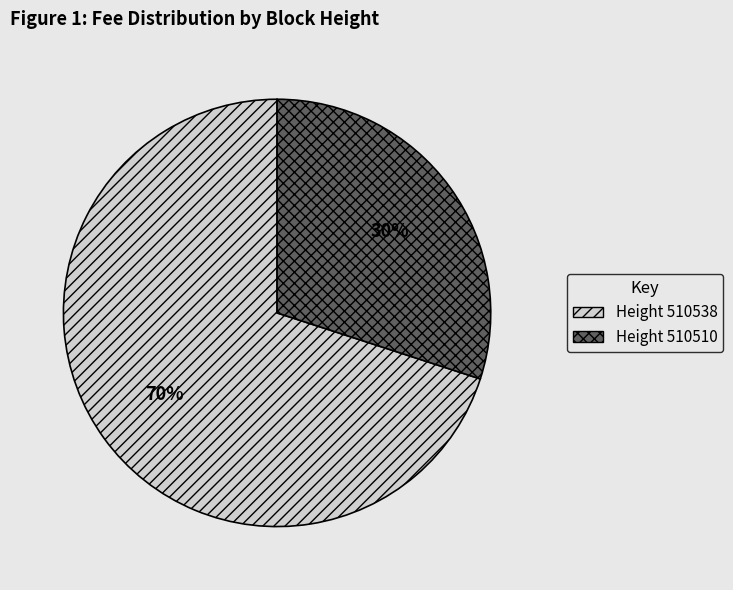

Is there a majority slice in this chart?

Yes